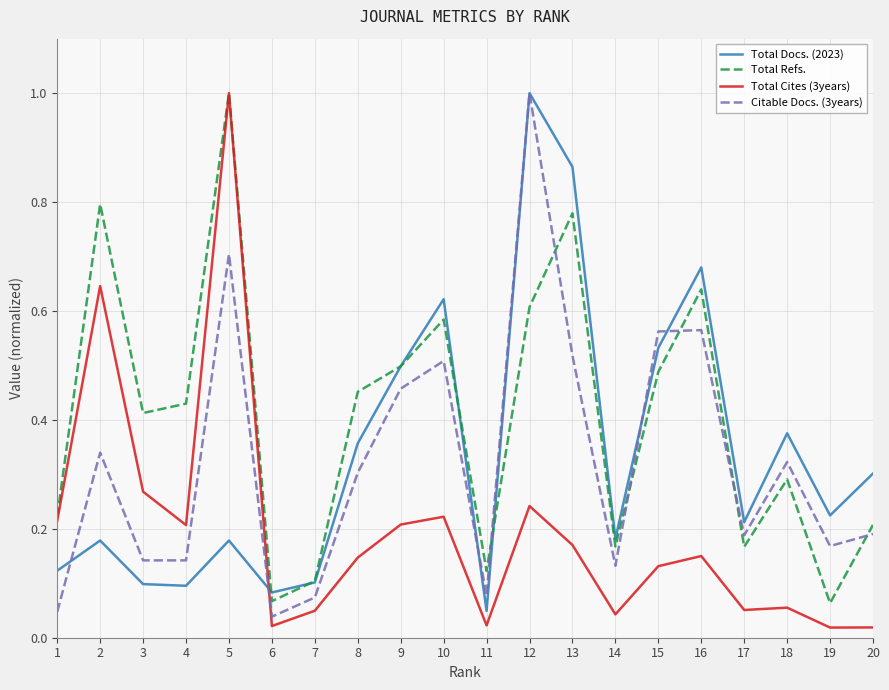

Which series has the largest range (max minus min)?

Total Cites (3years)